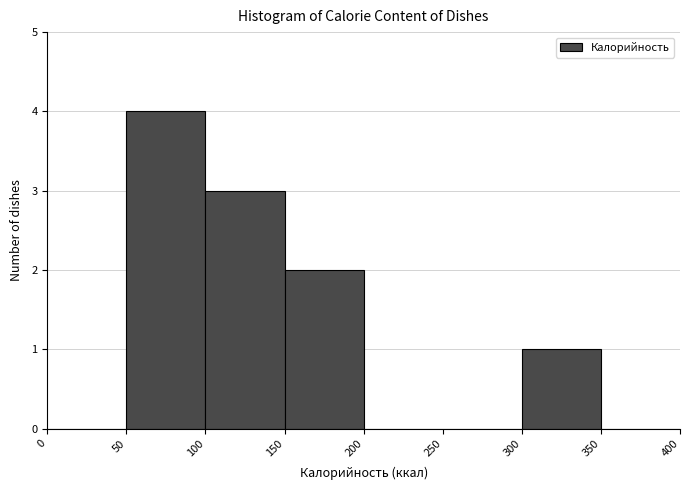

What is the height of the bar covering 150 to 200 on the x-axis? The values are not printed on the chart, so give them approximately, as read against the axis.

2